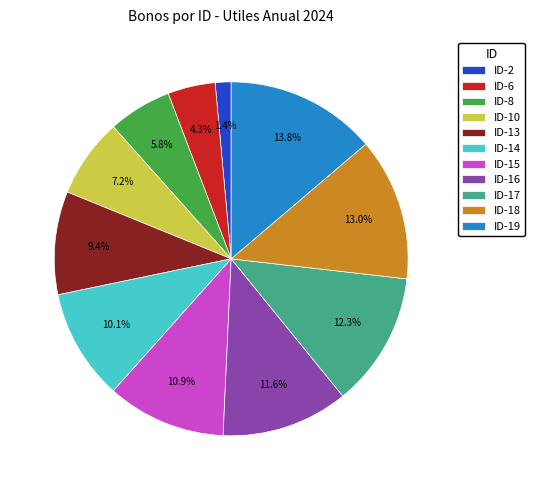

How many segments does this pie chart have?

11